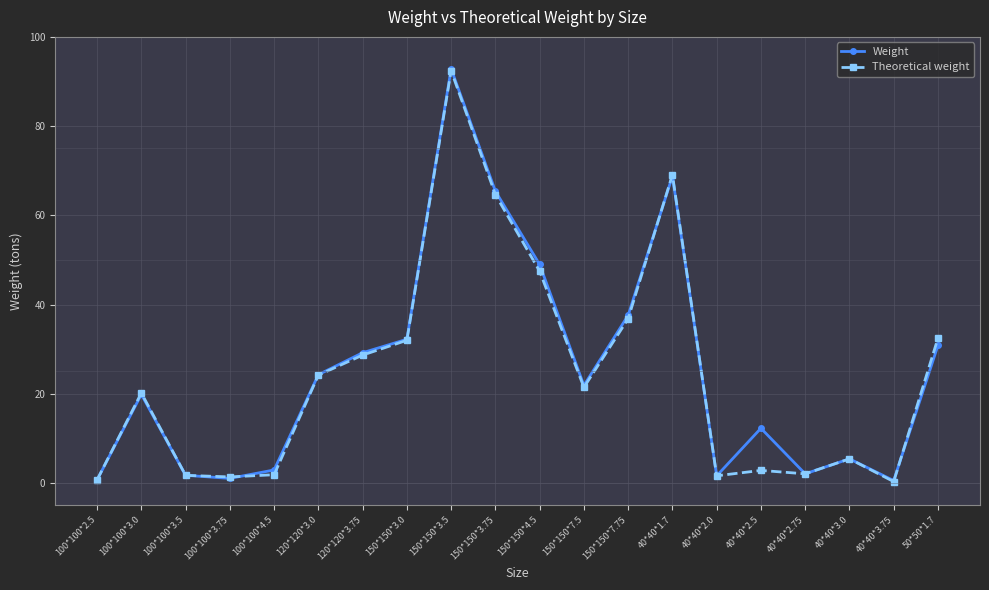

What is the sum of the Theoretical weight values at 150*150*4.5 and 100*100*3.5?

49.2